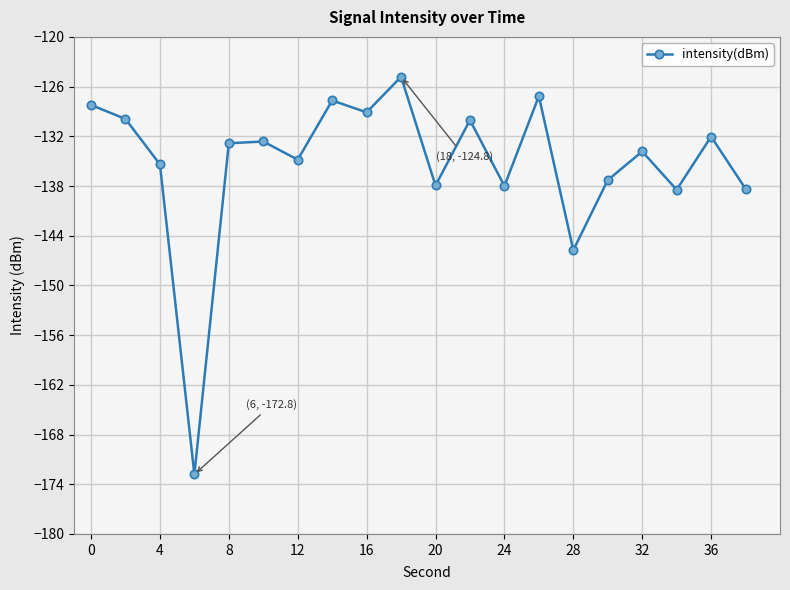

How many points are lower than both their immediate neighbors (excluding endpoints)?

7